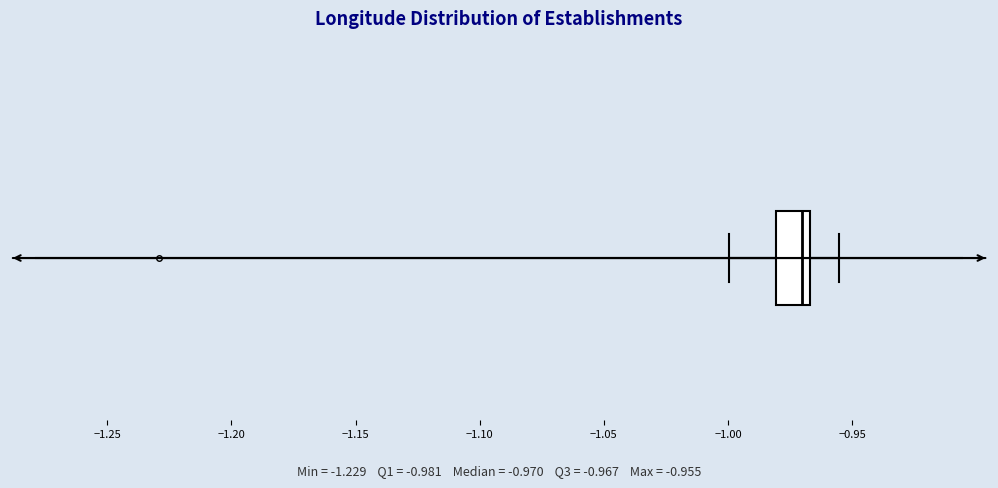

Transcribe this box plot: give where the median line is, the range the box spans, and where the two whiskers end, as read against the x-axis. The values are not printed on the chart, so give them approximately, as read against the axis.

median -0.970, box -0.980 to -0.965, whiskers -1.000 to -0.955